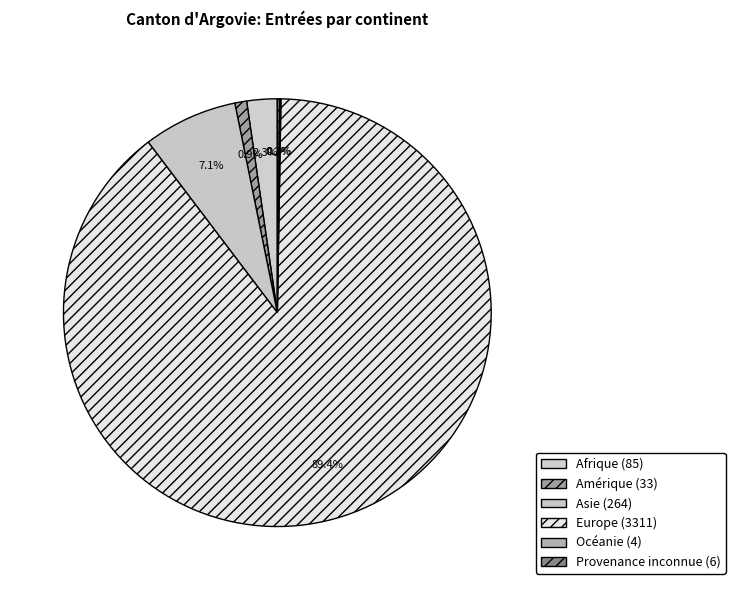

What portion of the pie excludes Europe?

10.6%